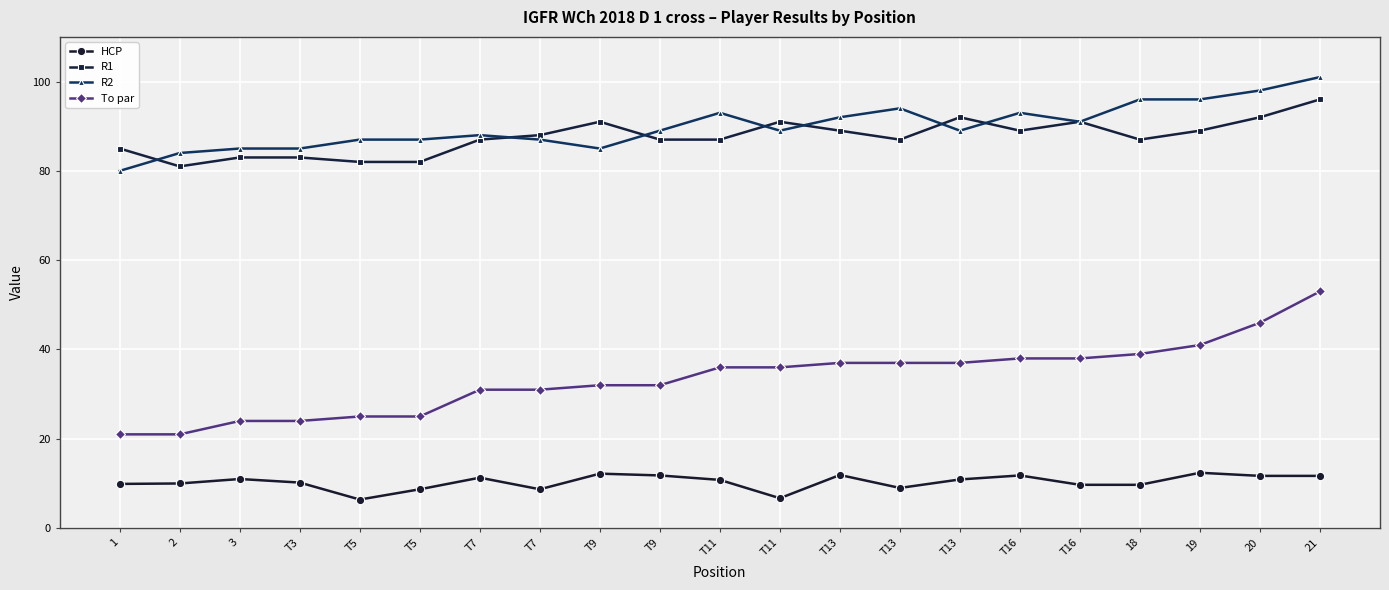

Is this an area chart (filled region under the line)?

No